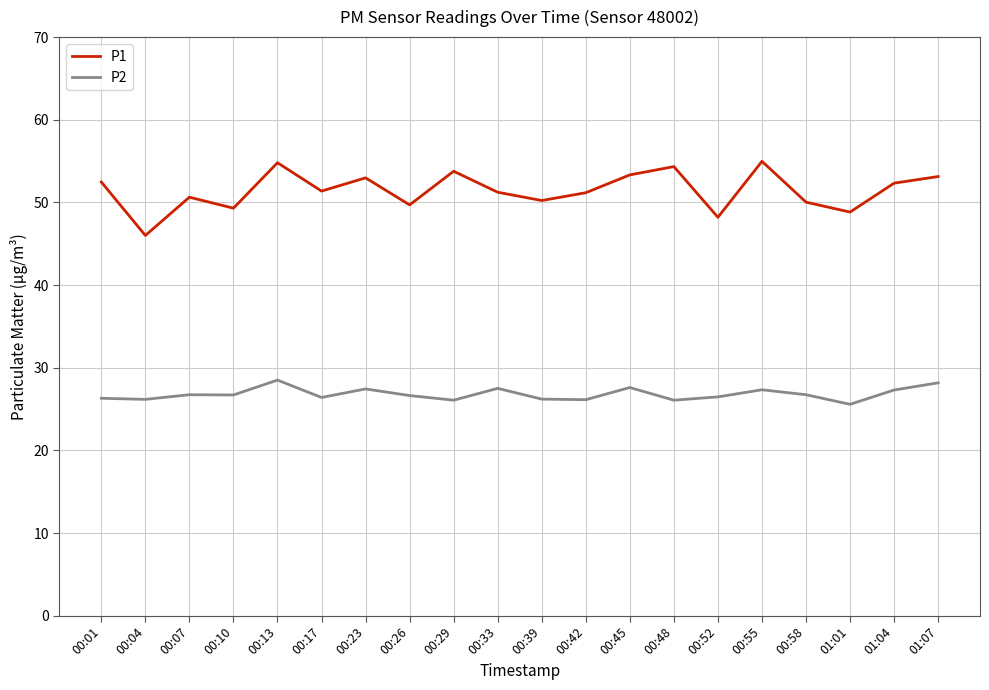

The P1 series shows 15.8 at 00:23. True or false?

False